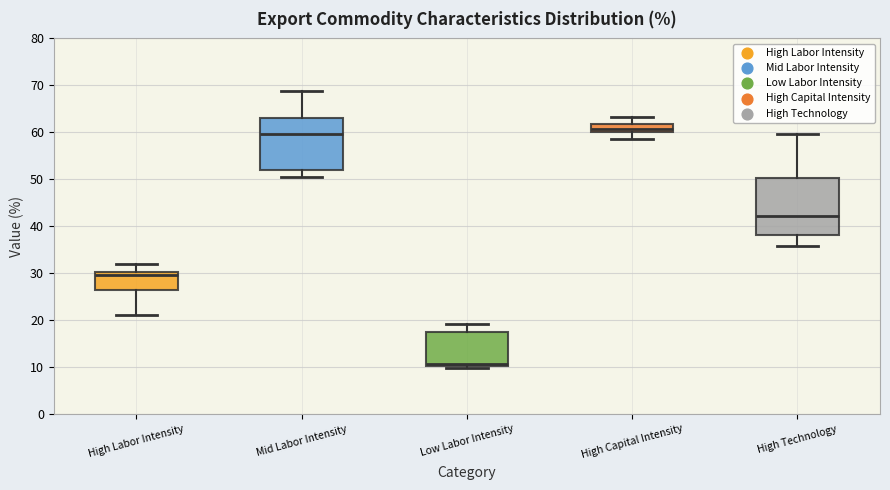

Reading left to right, read every box against the y-axis: the position of its median line, the range the box covers, and the ends of its whiskers. The values are not printed on the chart, so give them approximately, as read against the axis.

High Labor Intensity: median 30 (just below the box's upper edge), box 26 to 30, whiskers 21 to 32
Mid Labor Intensity: median 60, box 52 to 63, whiskers 51 to 69
Low Labor Intensity: median 11, box 10 to 17, whiskers 10 (just below the box's lower edge) to 19
High Capital Intensity: median 61, box 60 to 62, whiskers 59 to 63
High Technology: median 42, box 38 to 50, whiskers 36 to 60